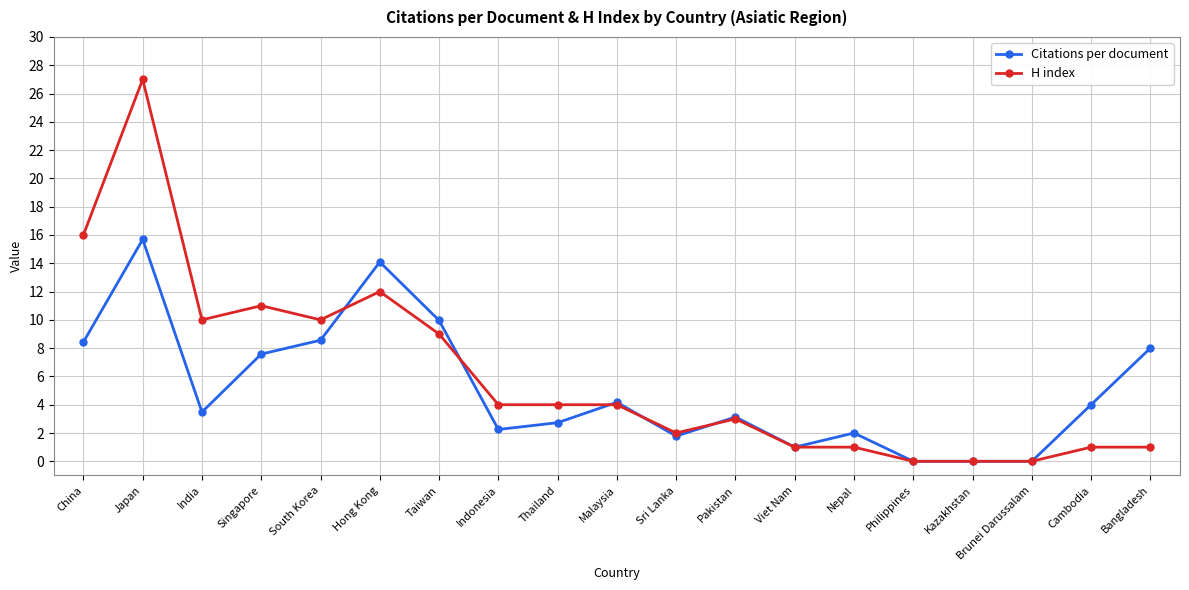

What is the highest value of the Citations per document series?

15.7